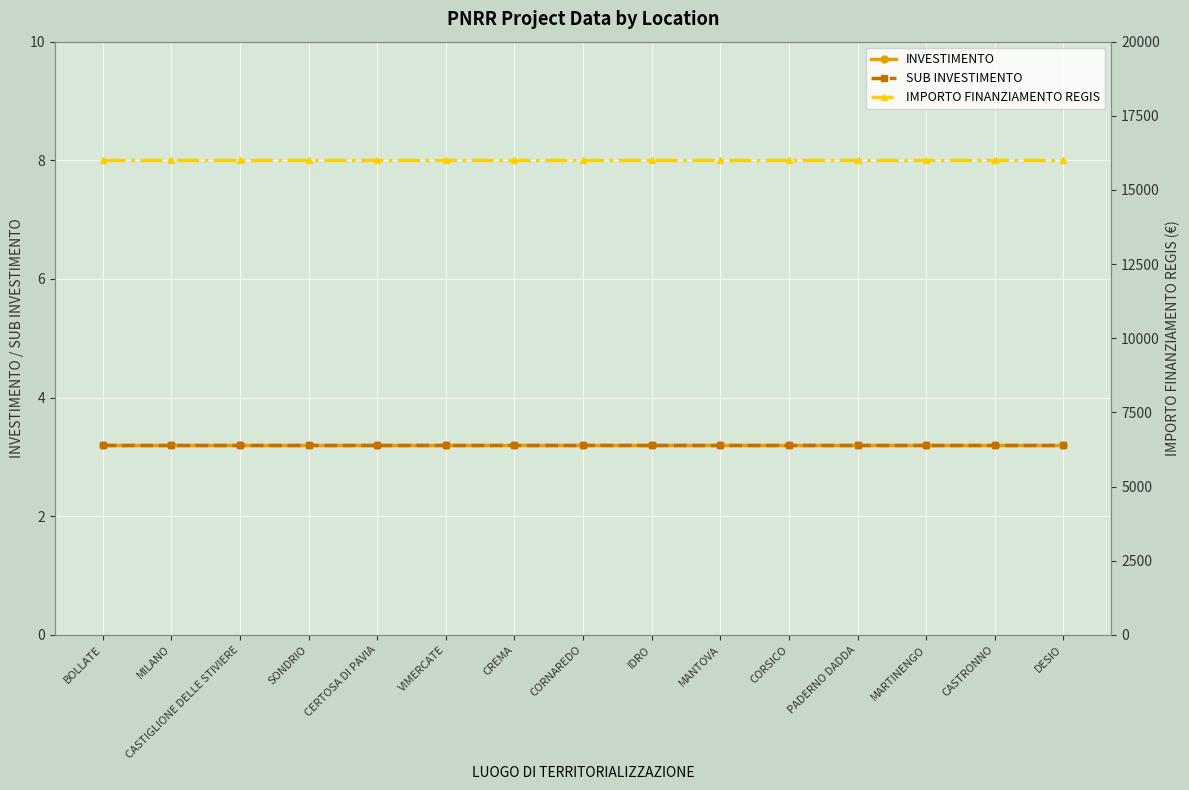

What is the sum of the INVESTIMENTO values at DESIO and IDRO?

6.4